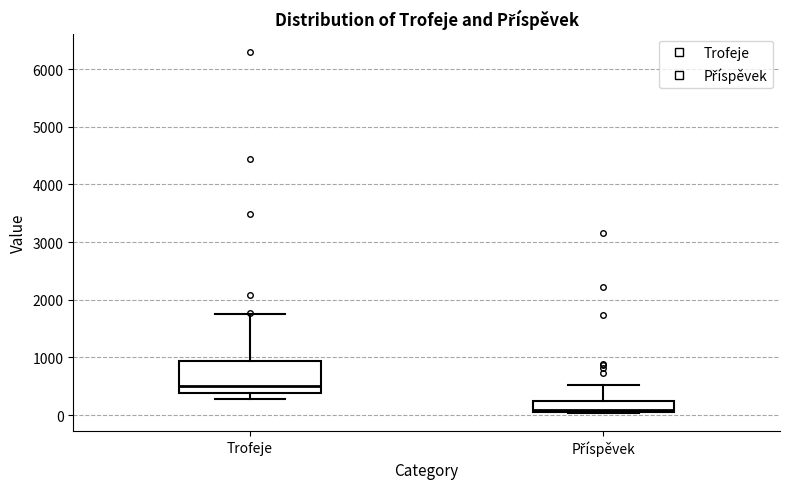

Reading left to right, read every box against the y-axis: the position of its median line, the range the box covers, and the ends of its whiskers. The values are not printed on the chart, so give them approximately, as read against the axis.

Trofeje: median 500, box 400 to 900, whiskers 300 to 1700
Příspěvek: median 100, box 0 to 200, whiskers 0 to 500